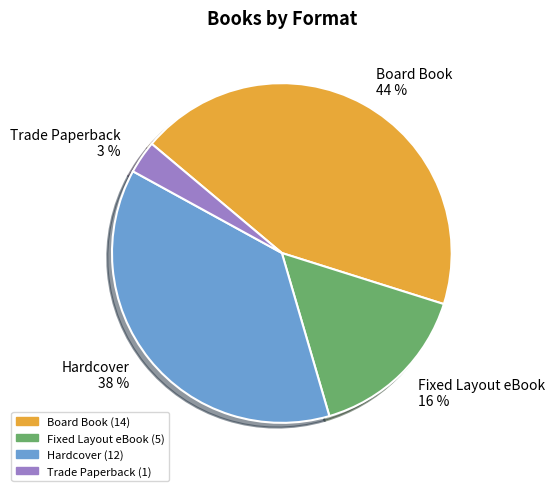

To the nearest percent, what portion does Fixed Layout eBook represent?

16%